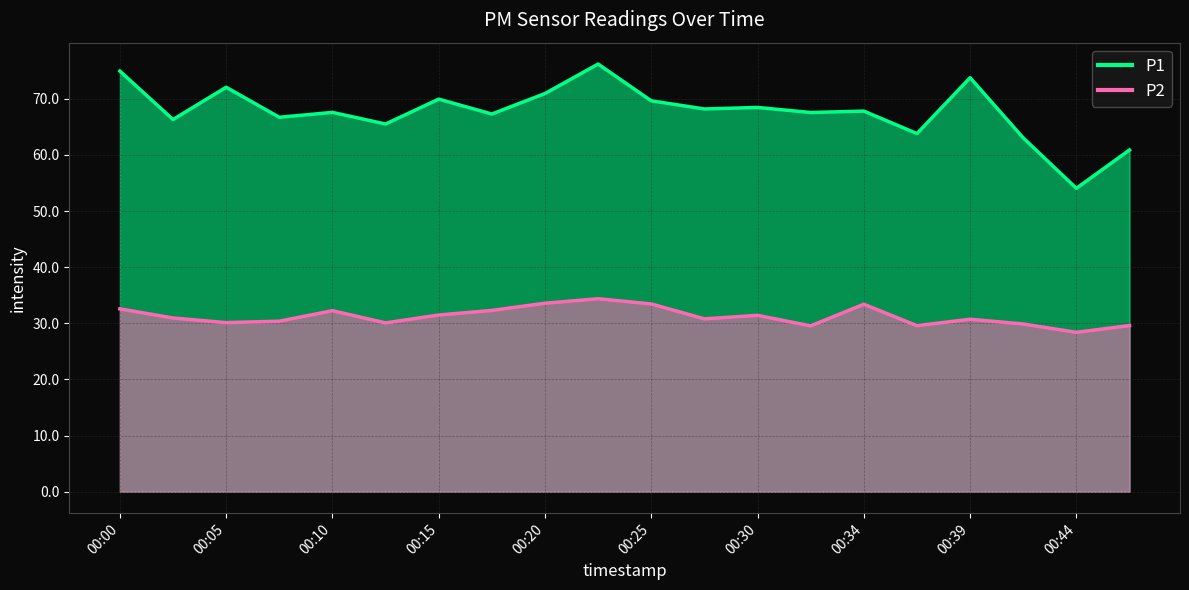

At which label does P1 reach its minimum?

00:44